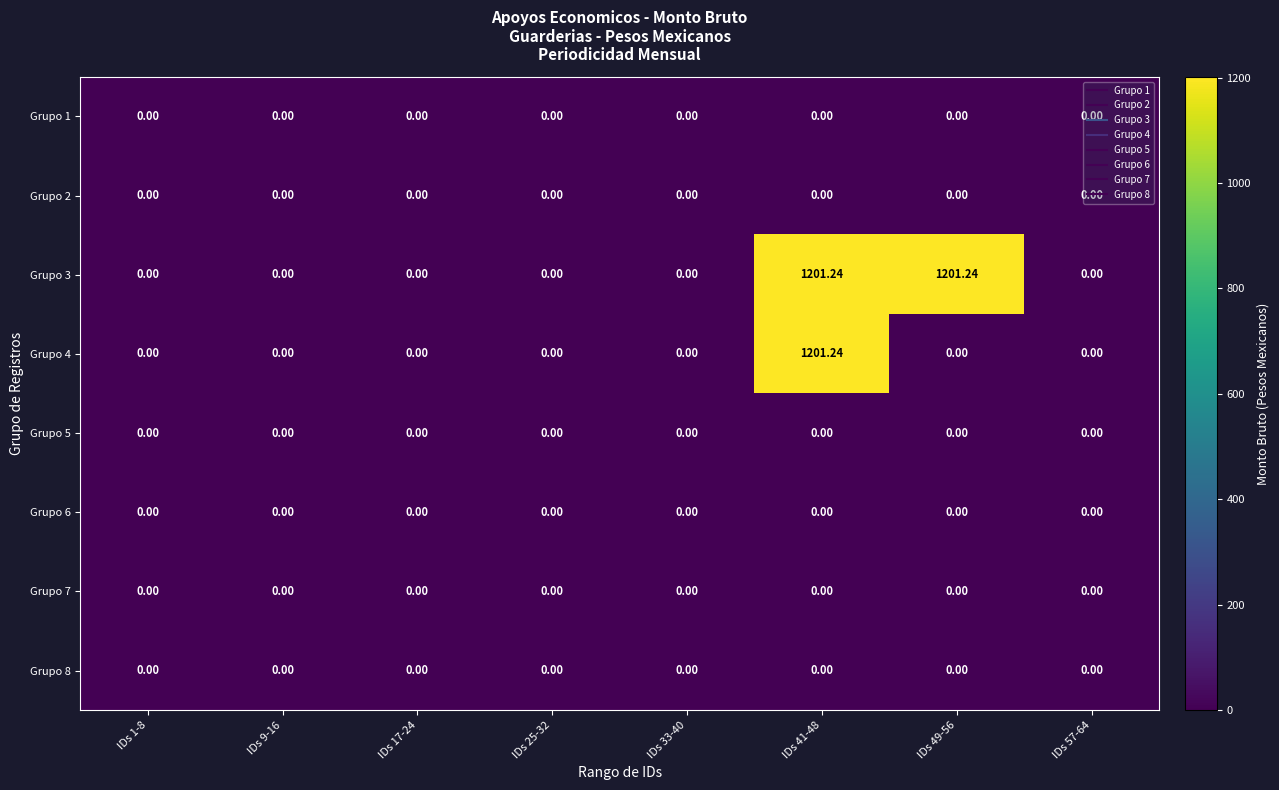

Which label corresponds to the largest value in the chart?

IDs 41-48